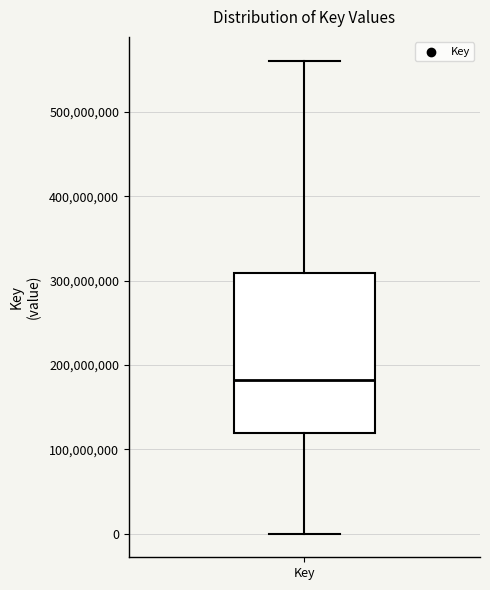

Read this box plot against the y-axis: the position of the median line, the range covered by the box, and the ends of both whiskers. The values are not printed on the chart, so give them approximately, as read against the axis.

median 180000000, box 120000000 to 310000000, whiskers 0 to 560000000